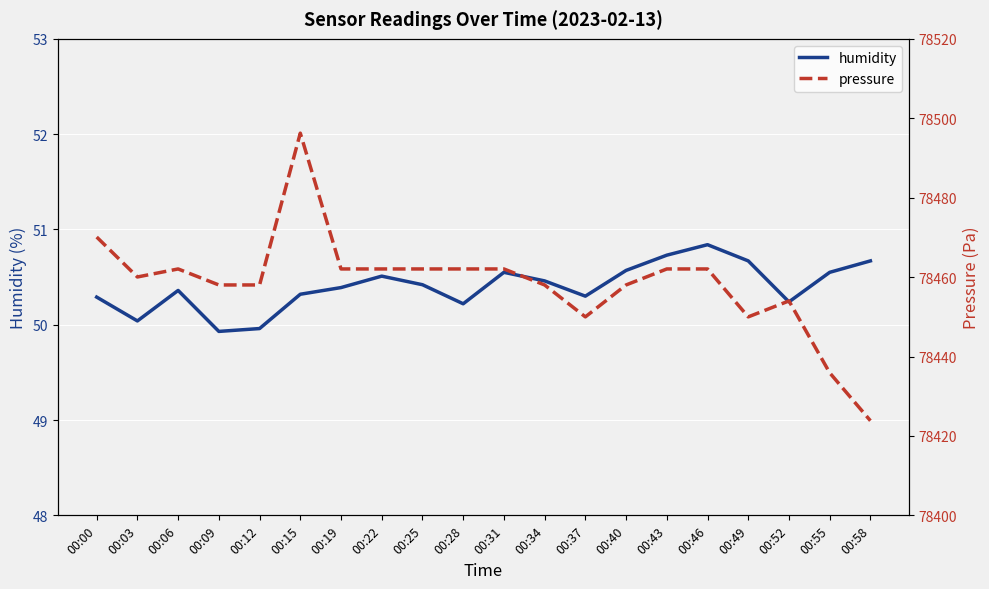

Where is the first local minimum for humidity?

00:03